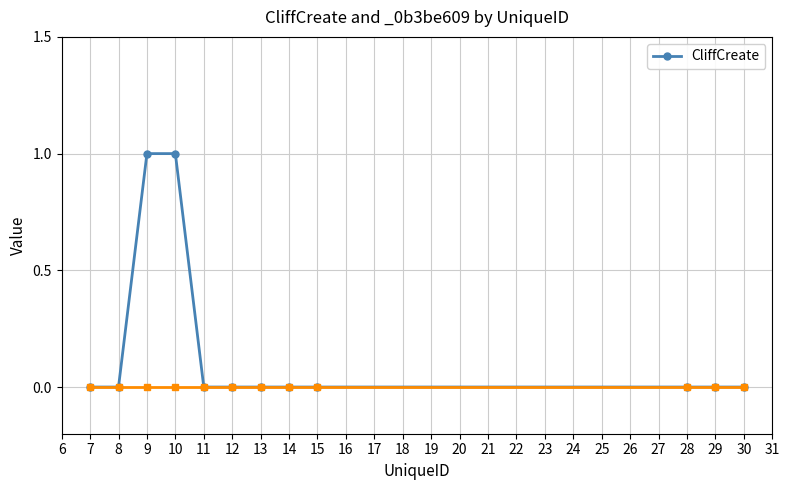

What is the change in value from 8 to 10?

+1